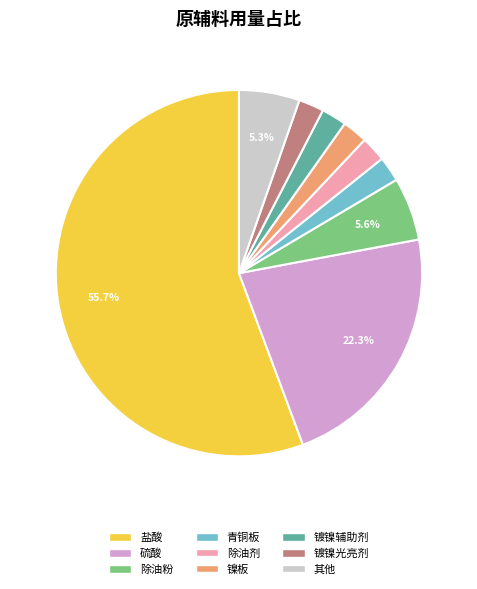

Which category has the biggest portion of the pie?

盐酸